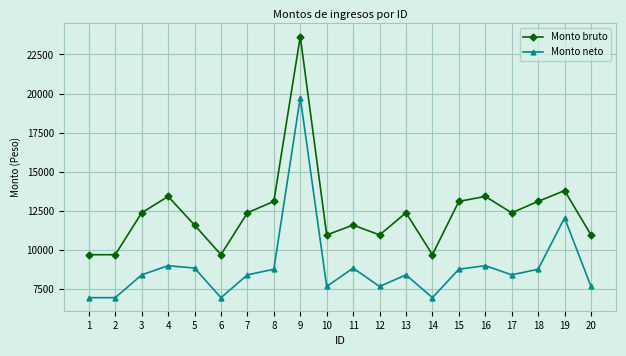

What is the difference between the highest and lowest values at 12?

3294.4